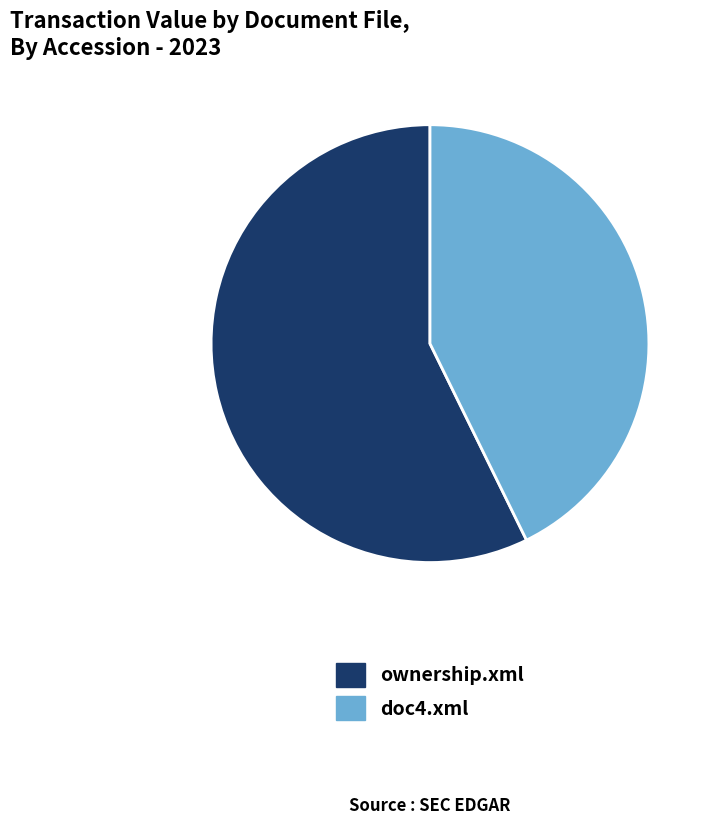

Rank the categories by value from highest to lowest.

ownership.xml, doc4.xml